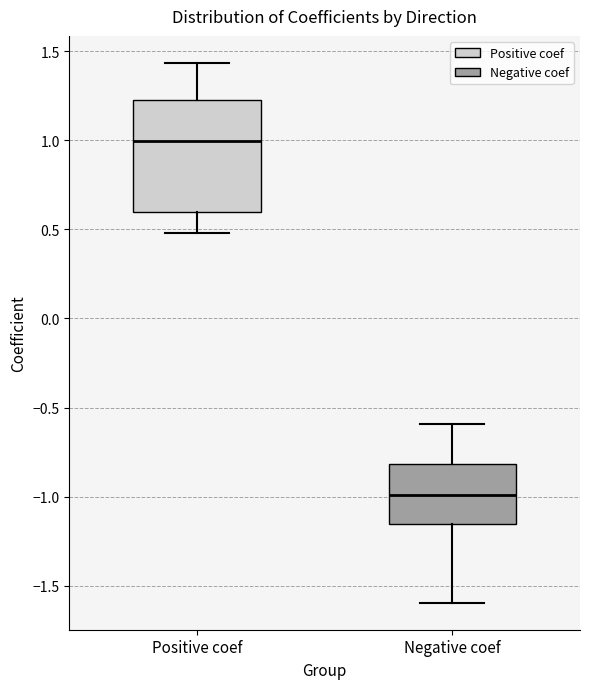

Where does the lower whisker of the box for Negative coef end on the y-axis? The values are not printed on the chart, so give them approximately, as read against the axis.

-1.60